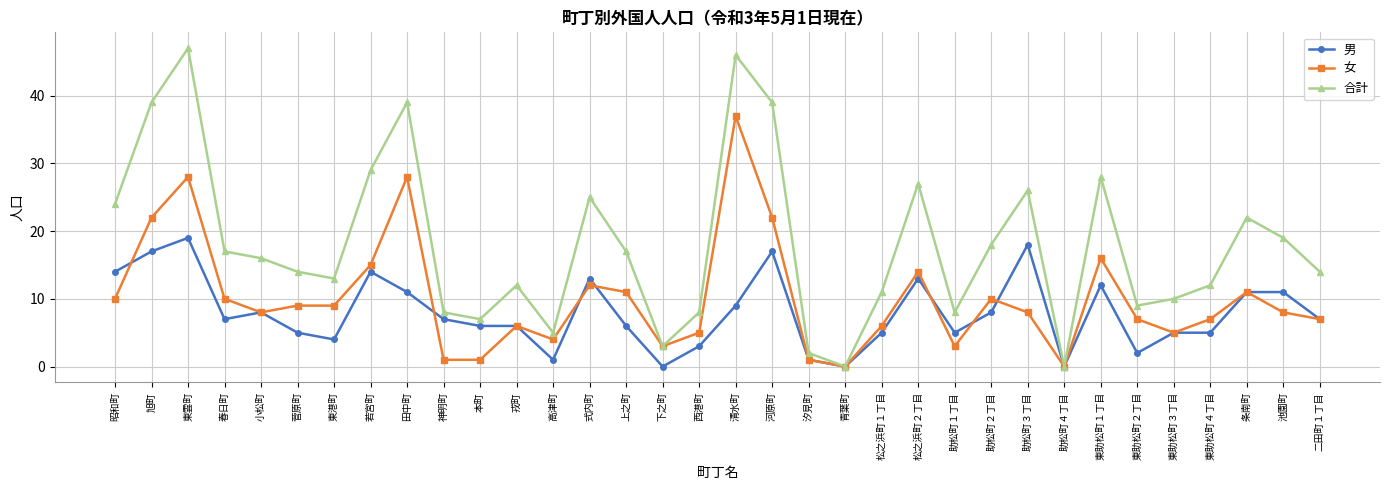

True or false: 女 has more than 1 interior local peaks.

True